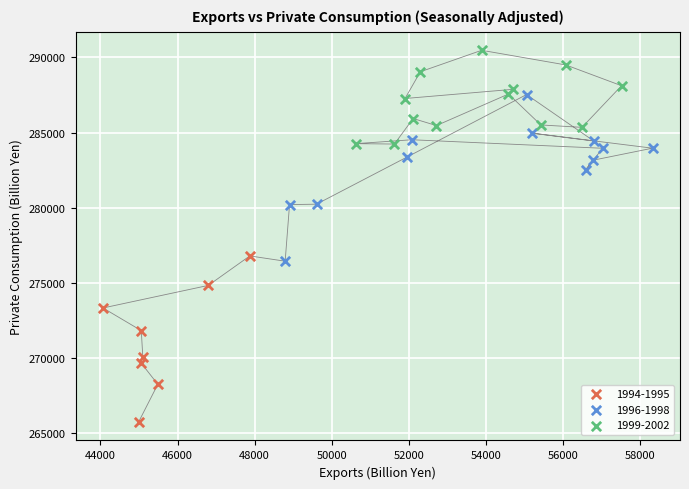

Which series contains the lowest Y value?

1994-1995